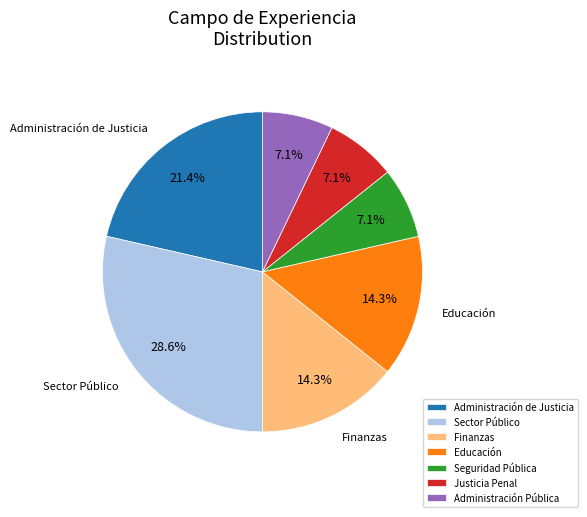

What percentage is the Administración de Justicia slice, to the nearest percent?

21%